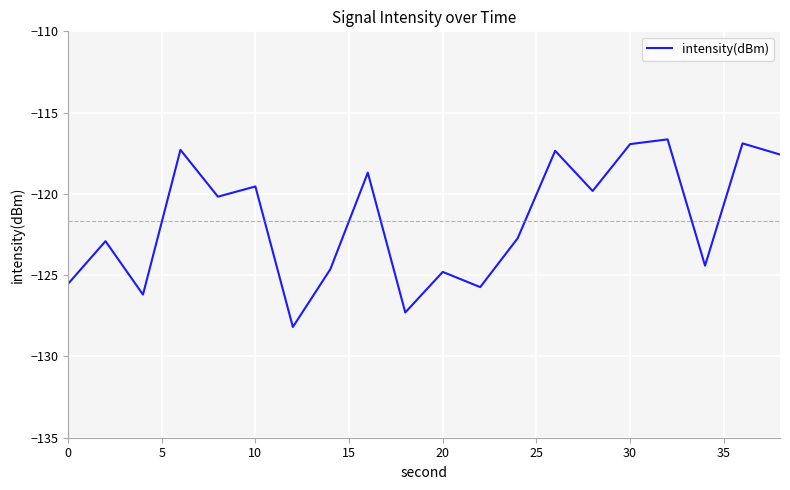

What is the difference between the maximum and minimum values?

11.5